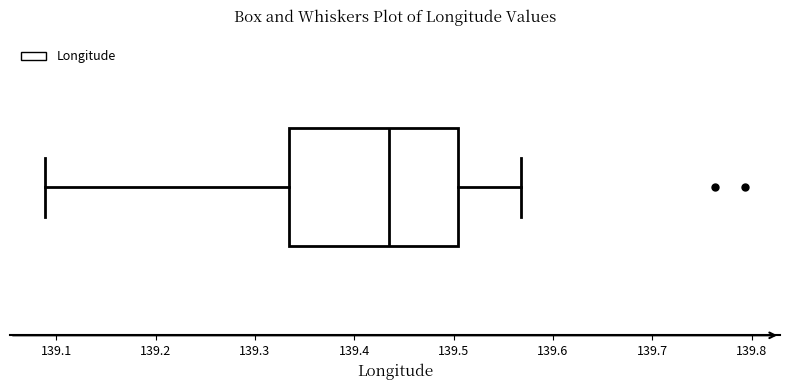

Read this box plot against the x-axis: the position of the median line, the range covered by the box, and the ends of both whiskers. The values are not printed on the chart, so give them approximately, as read against the axis.

median 139.44, box 139.33 to 139.50, whiskers 139.09 to 139.57